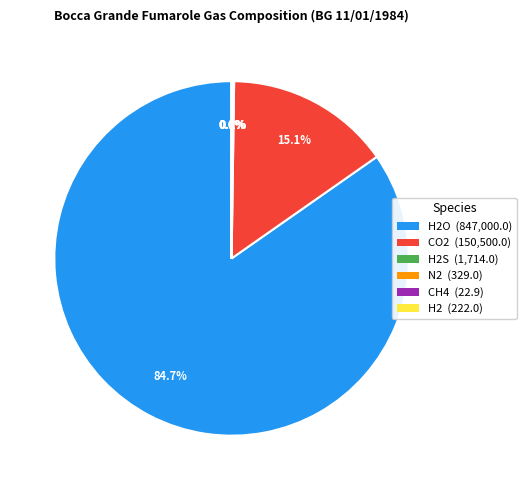

Does any single category account for the majority?

Yes